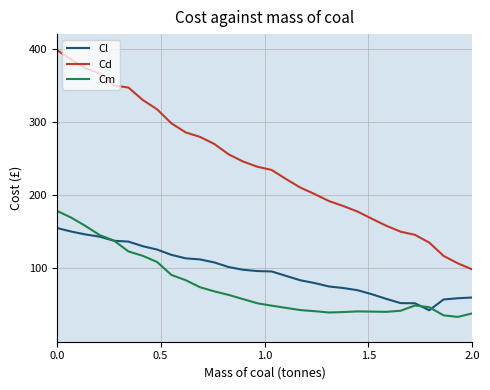

What is the maximum value shown in the chart?

398.3